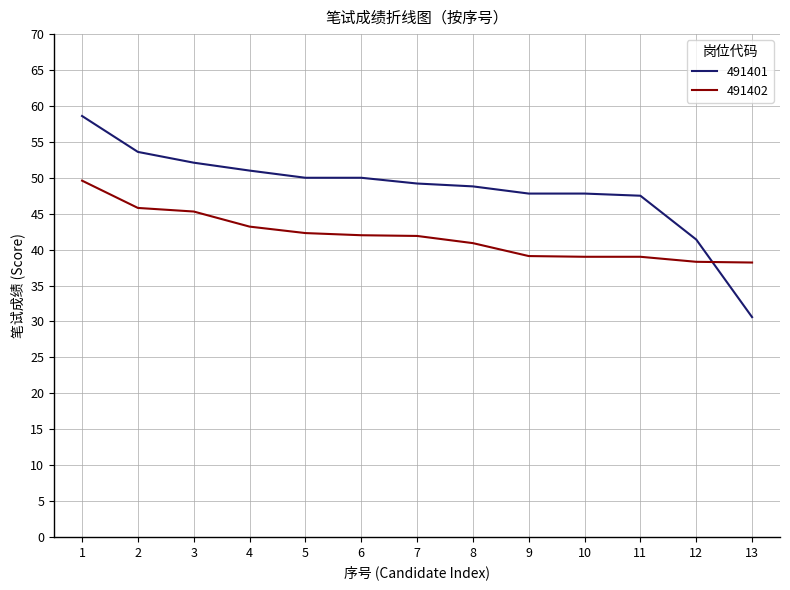

Where does the 491401 series first go above 49?

1